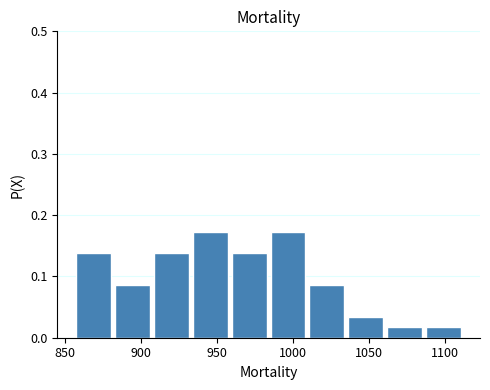

What is the height of the bar covering 985 to 1010 on the x-axis? Neither the bar edges nor the heights are printed on the chart, so give them approximately, as read against the axes.

0.17